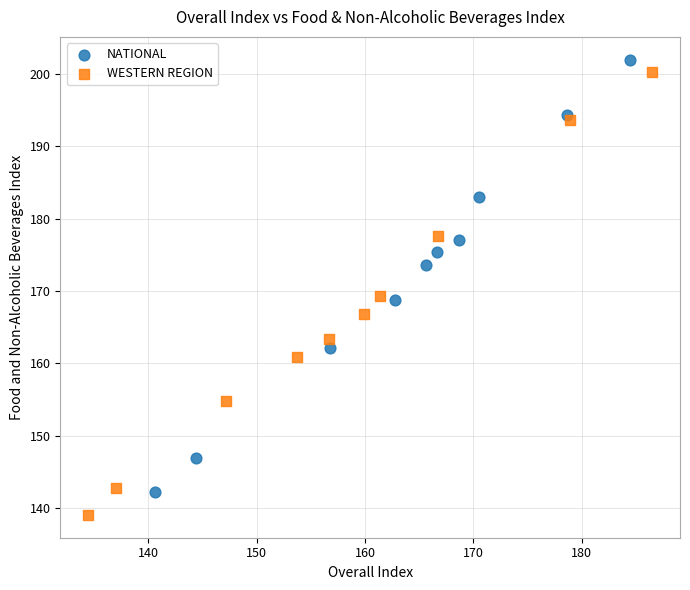

Which series has the largest Y range (max minus min)?

WESTERN REGION